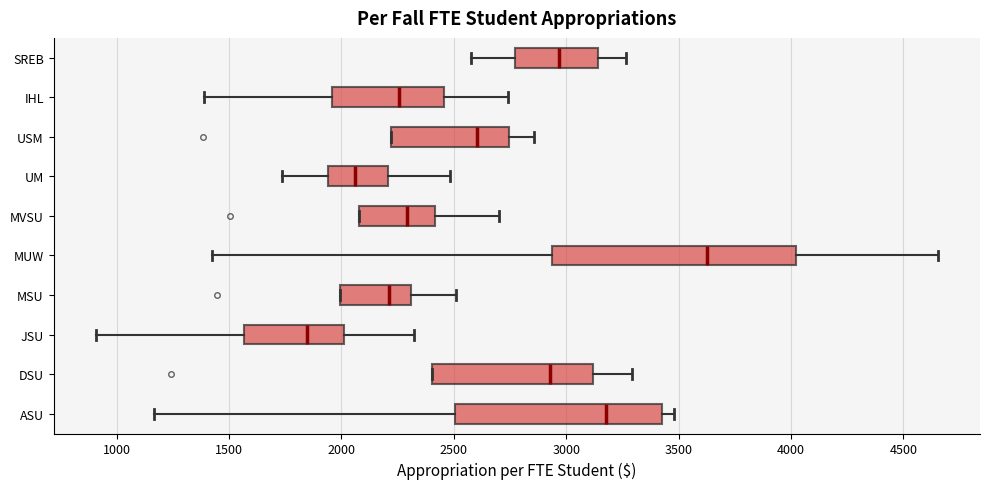

Comparing the boxes themselves (not the whiskers), which one is the widest?

MUW